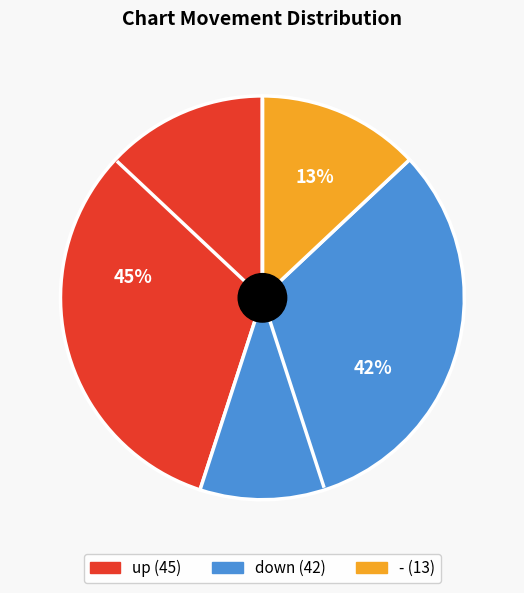

Does down represent more than half of the total?

No